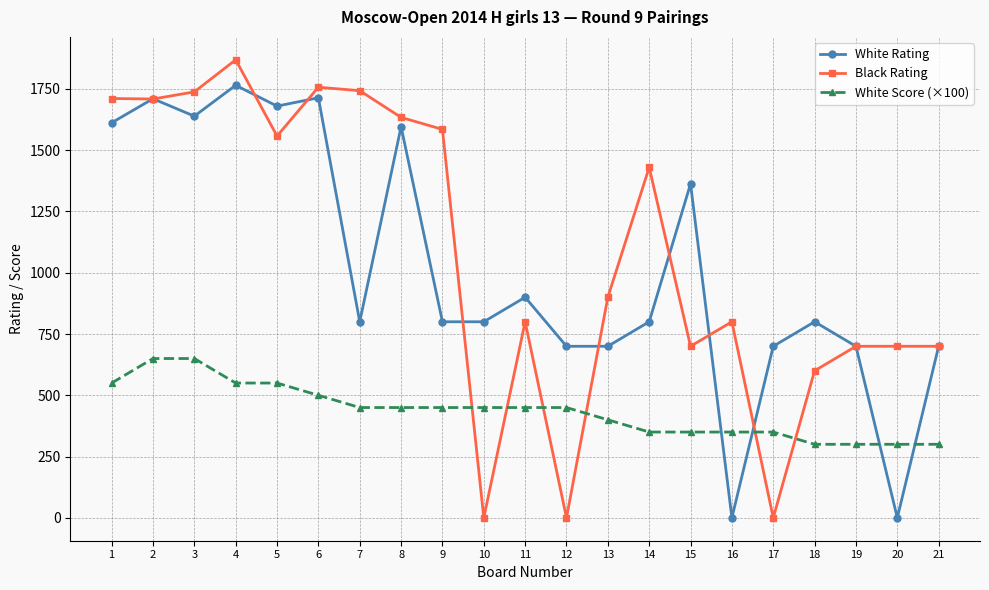

At which category does White Rating reach its first local valley?

3